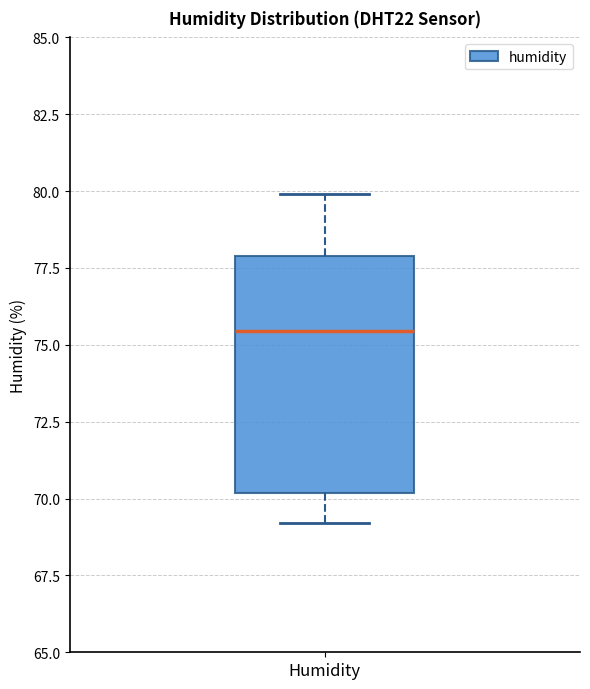

Where is the lower edge of the box for Humidity on the y-axis? The values are not printed on the chart, so give them approximately, as read against the axis.

70.0